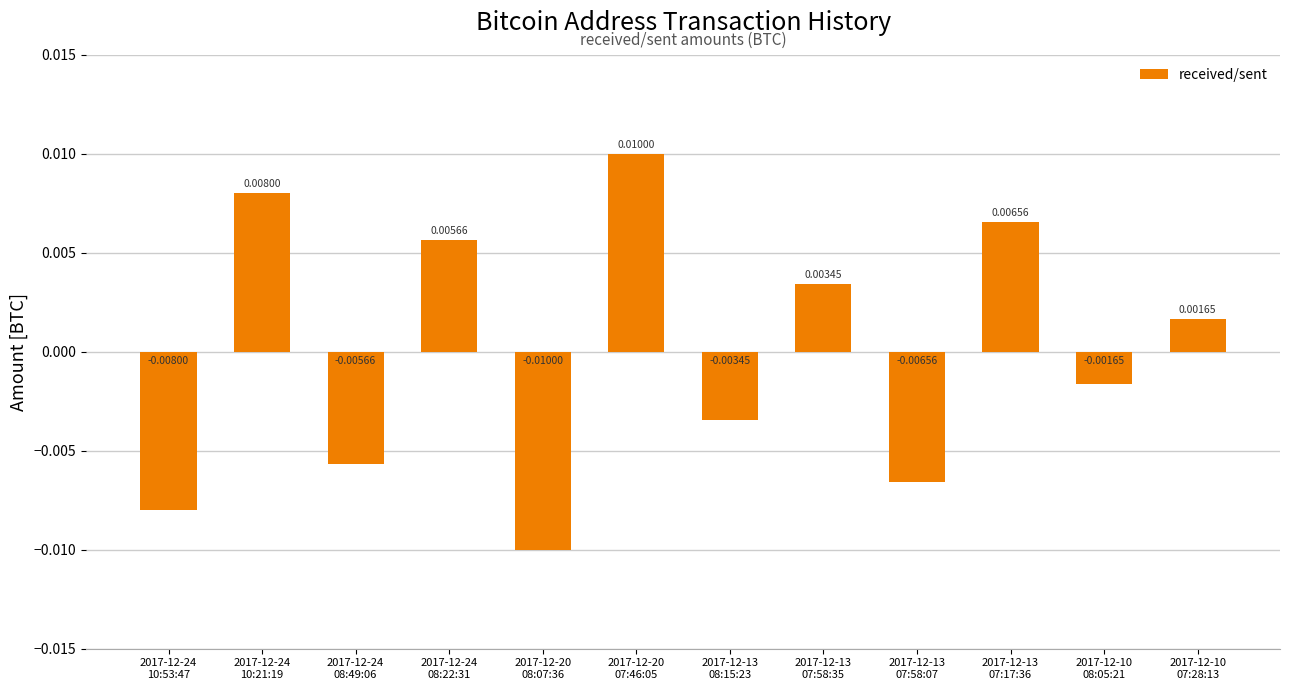

What position from the right is 2017-12-13
07:58:35?

5